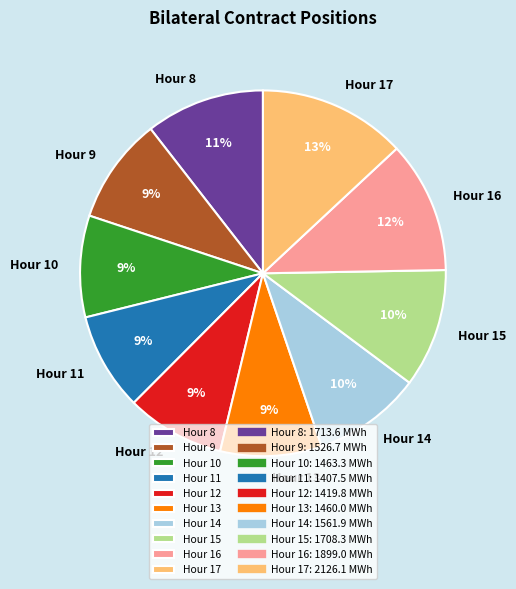

To the nearest percent, what percentage of the pie is Hour 11?

9%